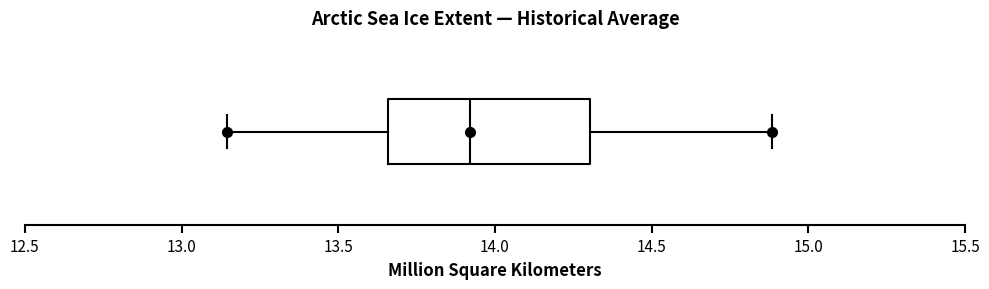

Read this box plot against the x-axis: the position of the median line, the range covered by the box, and the ends of both whiskers. The values are not printed on the chart, so give them approximately, as read against the axis.

median 13.90, box 13.65 to 14.30, whiskers 13.15 to 14.90